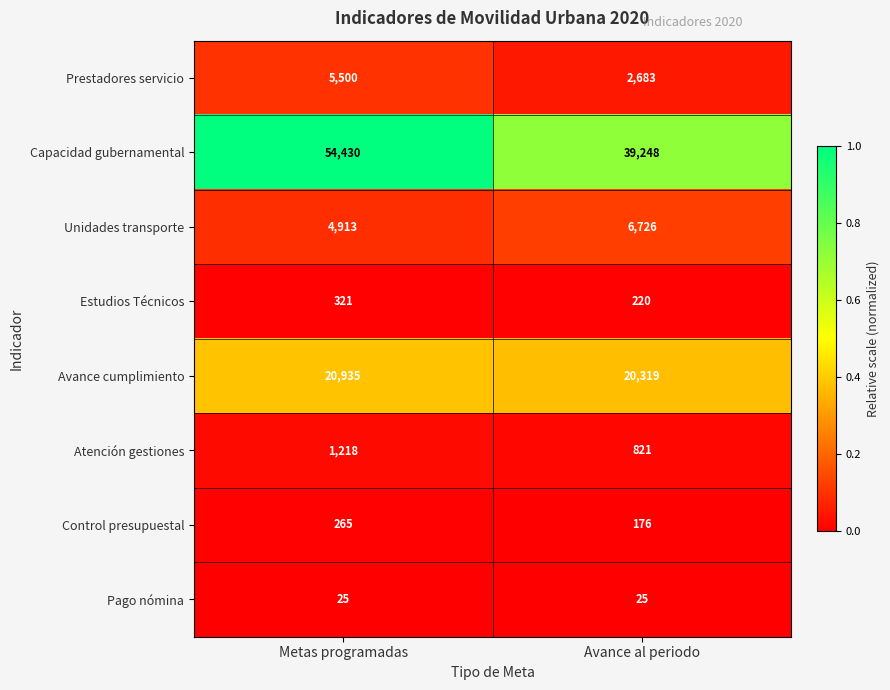

Which category has the highest value across all series?

Metas programadas